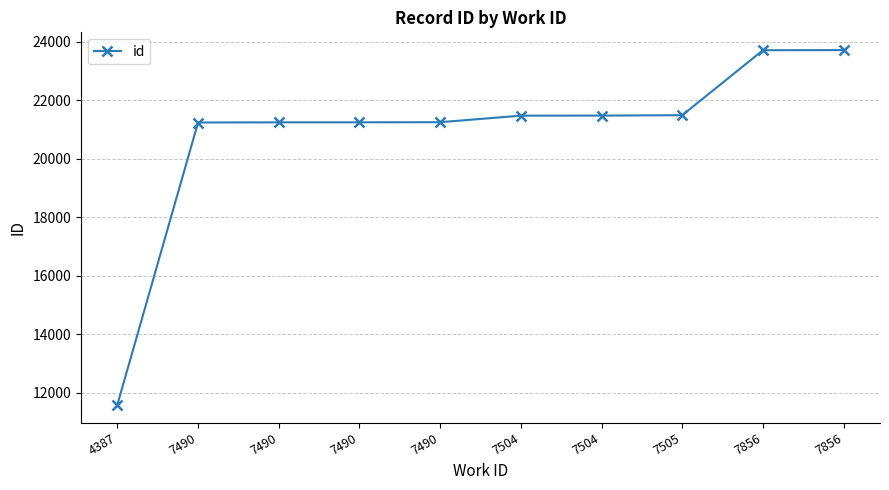

Is this an area chart (filled region under the line)?

No